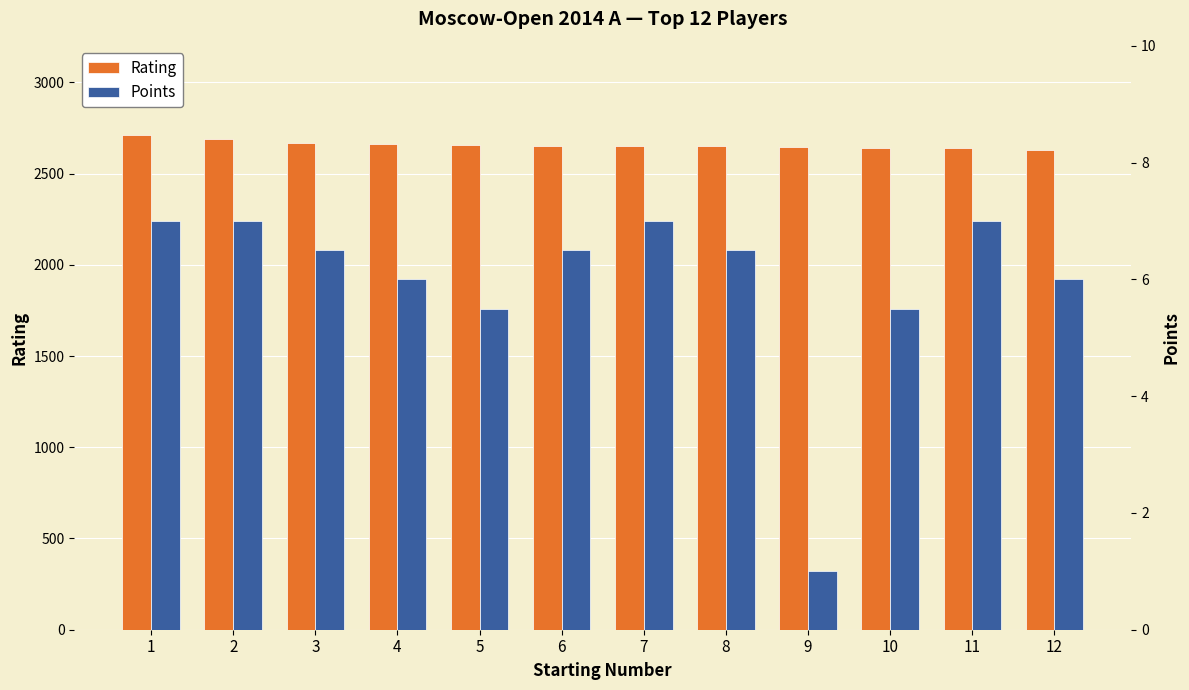

What is the value of the Points bar at the 5th from the left?

5.5